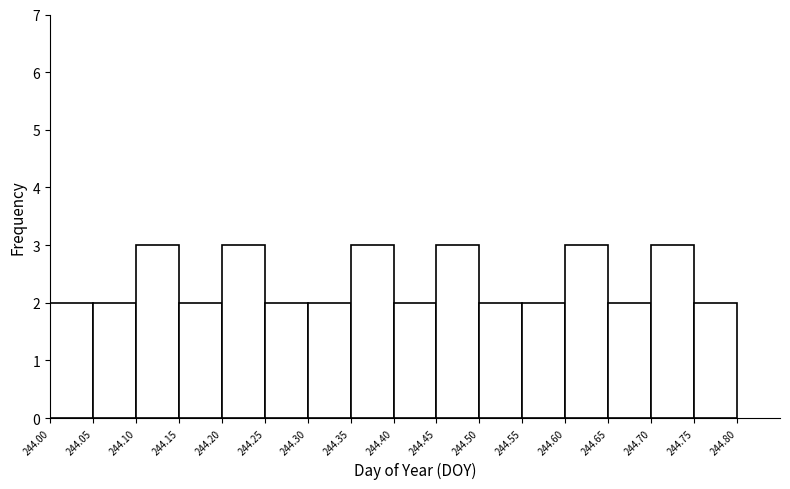

How tall is the bar that spans 244.35 to 244.40 on the x-axis? The values are not printed on the chart, so give them approximately, as read against the axis.

3